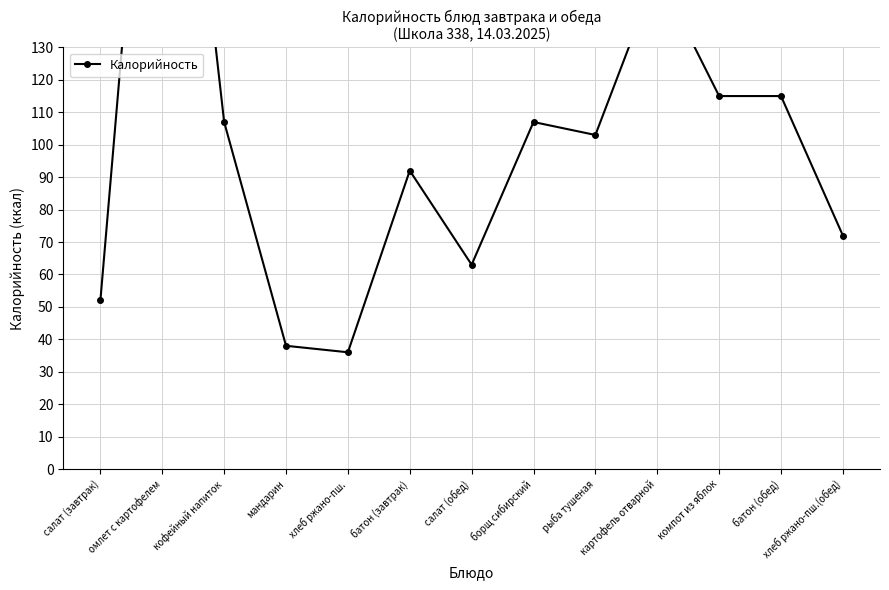

How many interior local peaks (higher than both neighbors) does the data have?

4